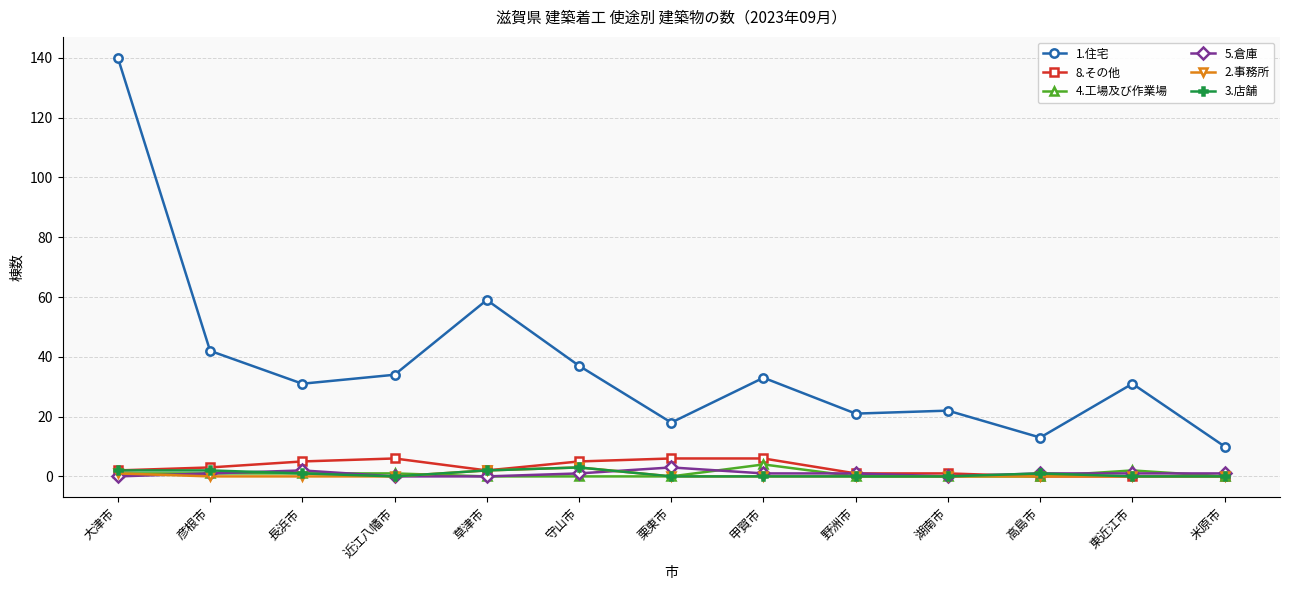

True or false: 1.住宅 and 3.店舗 intersect in this chart.

False